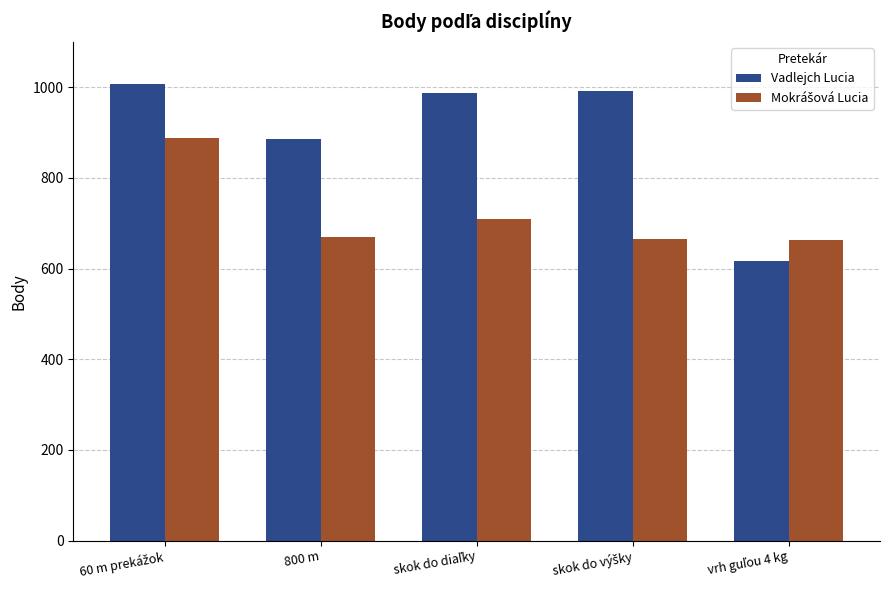

At how many categories does at least one series exceed 724?

4